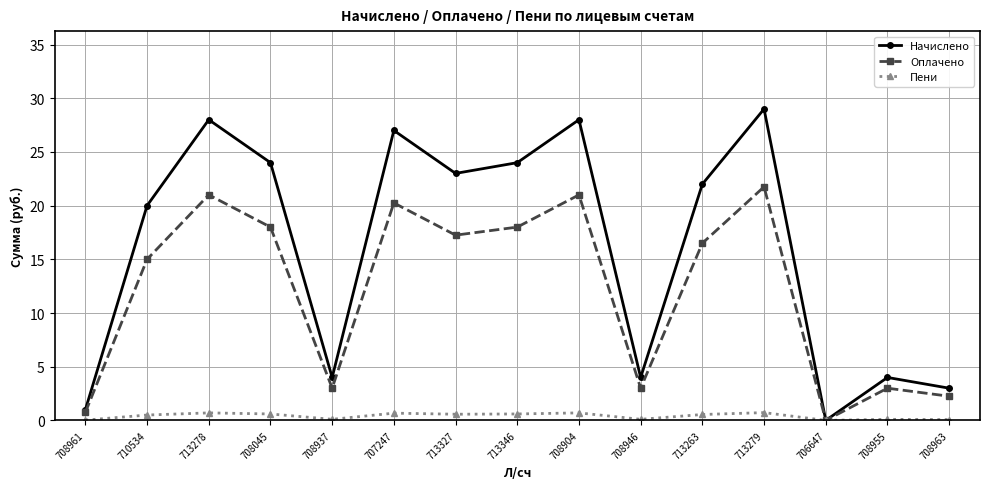

What is the value of the Пени point at the 2nd from the left?

0.5